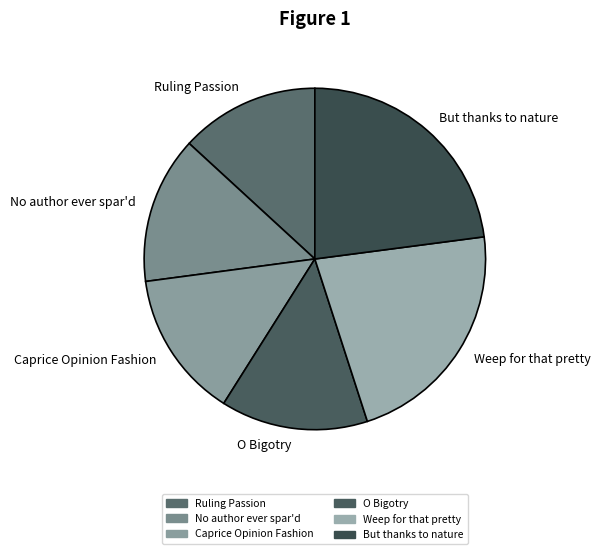

What is the ratio of the value at No author ever spar'd to the value at O Bigotry?

1.0